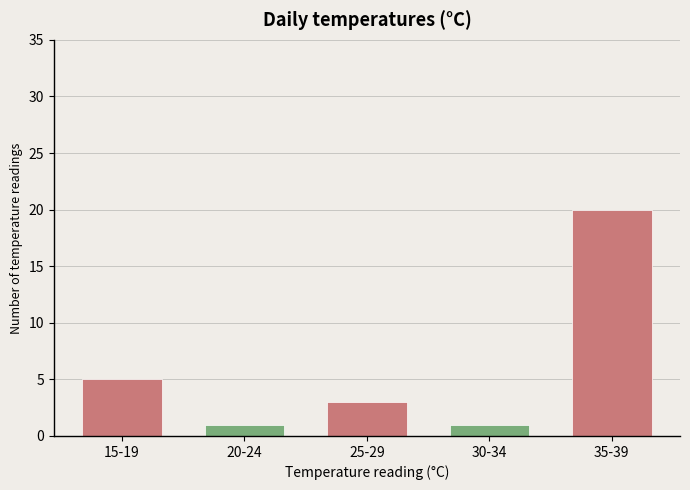

Reading left to right, what are all the values shown in this chart?

15-19=5	20-24=1	25-29=3	30-34=1	35-39=20